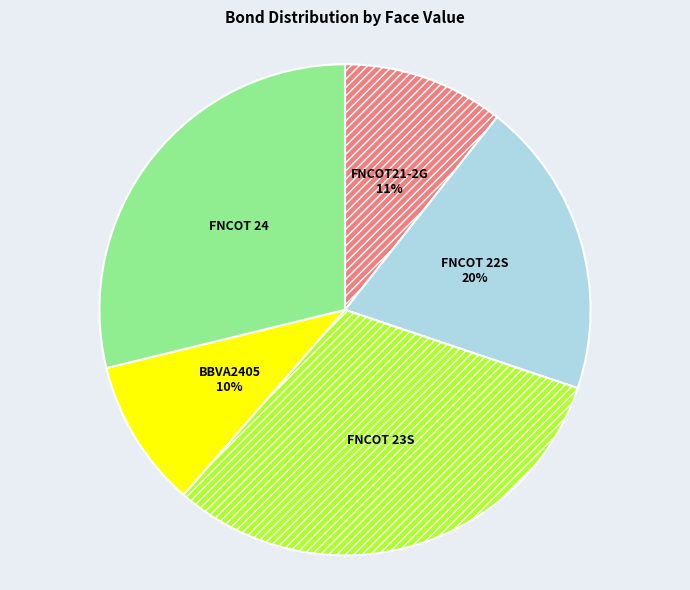

Is it true that FNCOT 23S is 31% of the pie?

True